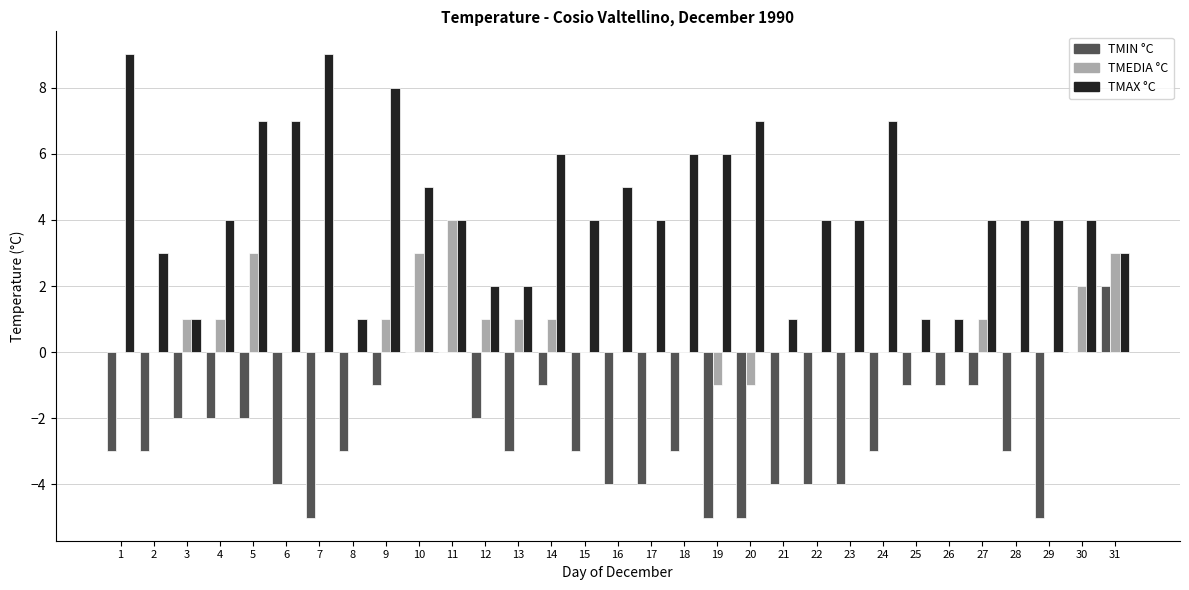

The value of TMIN °C at 7 is -8. True or false?

False